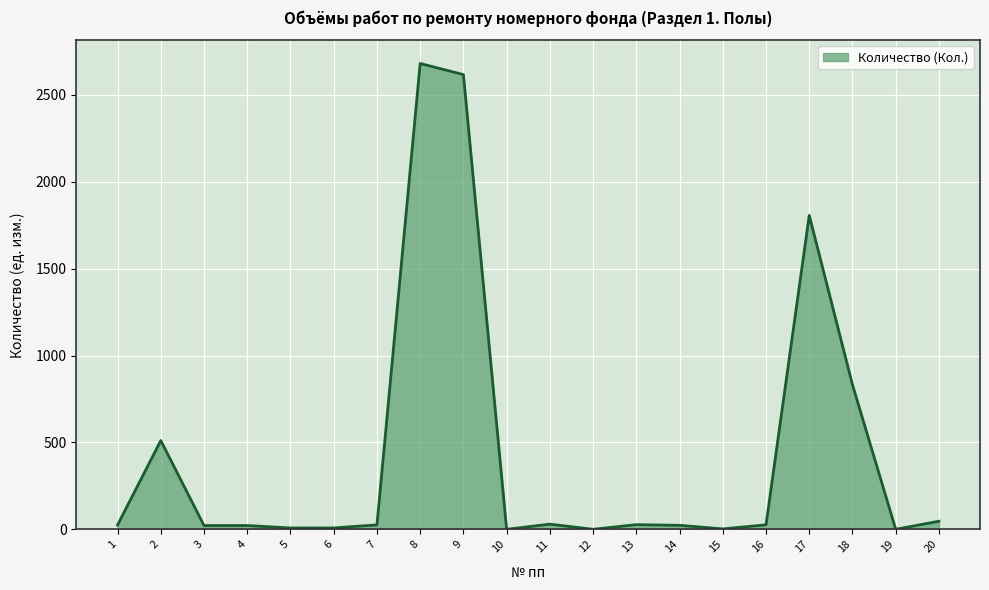

Reading right to left, transcribe all the data shown in this chart.

20=46.6	19=0.5	18=832.1	17=1806.9	16=26.1	15=2.5	14=23.1	13=27.0	12=0.3	11=29.9	10=0.3	9=2617.0	8=2681.0	7=25.5	6=8.2	5=8.0	4=22.0	3=22.0	2=511.0	1=25.0